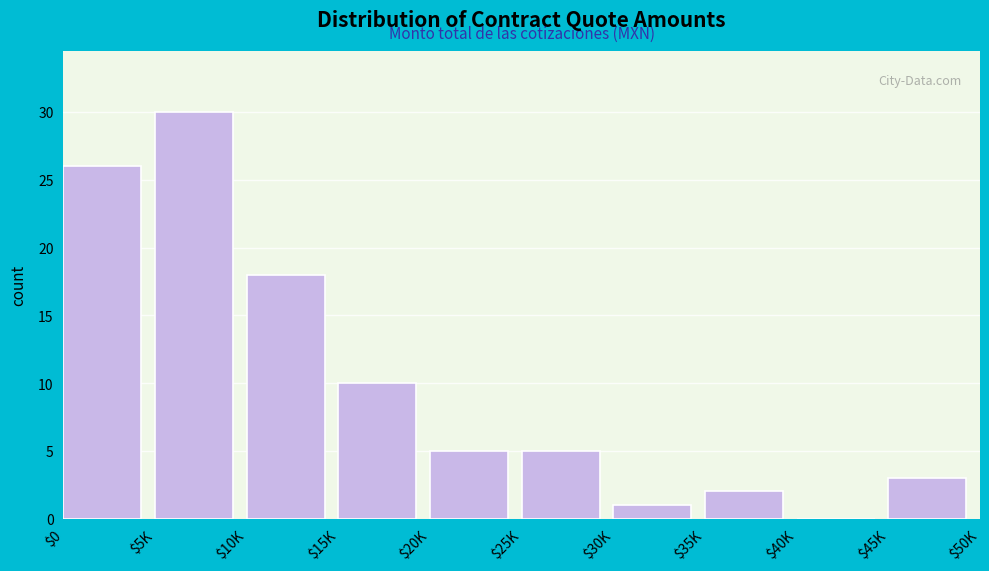

What is the sum of all values?

100